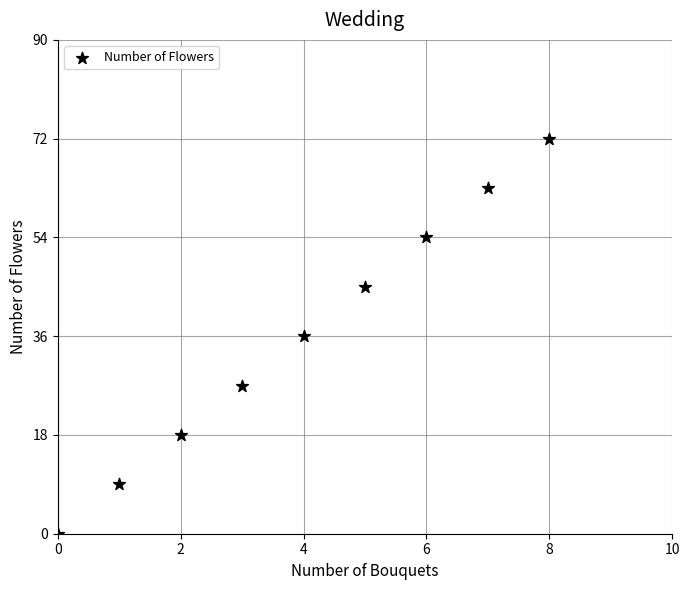

What is the average Y value?

36